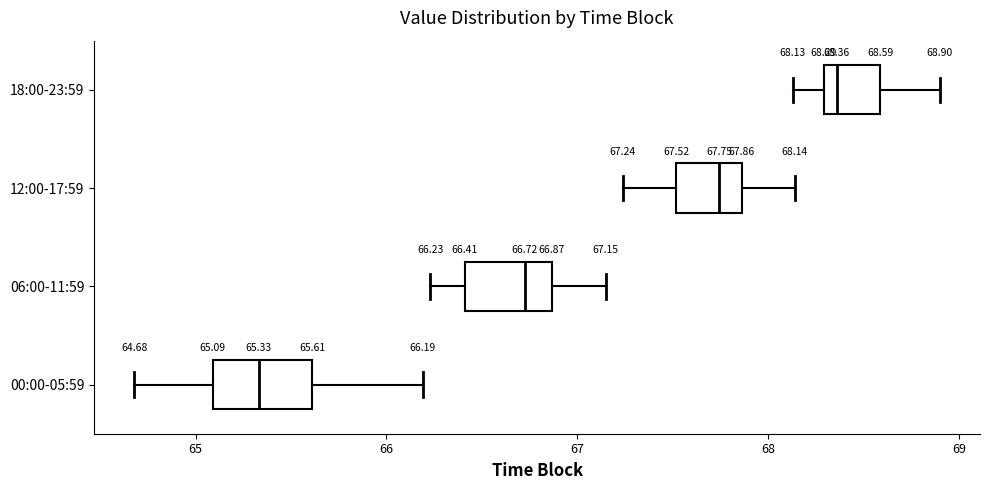

Which box has the furthest to the right median line?

18:00-23:59